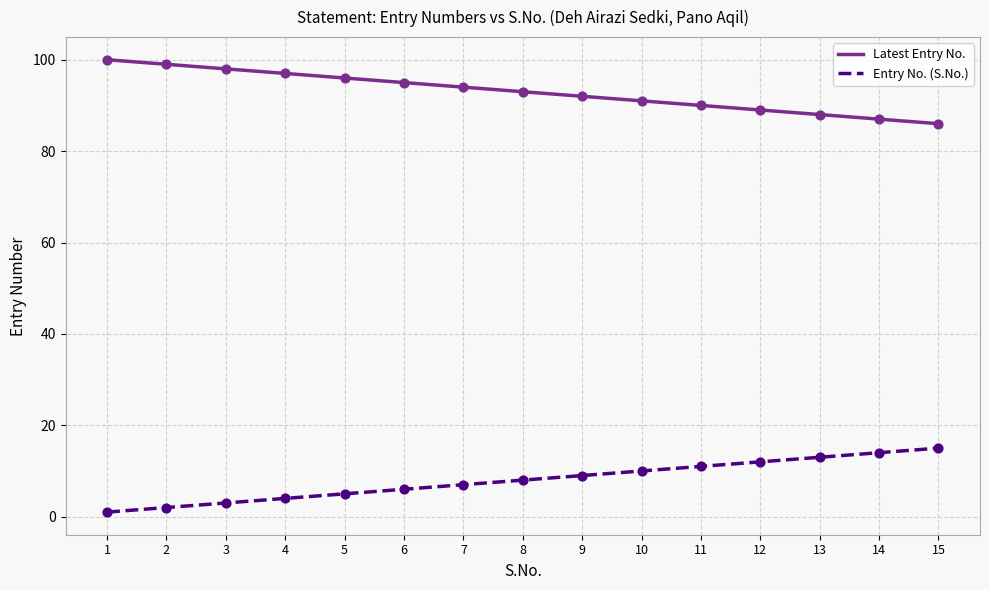

At which category is the sum across all series the highest?

1